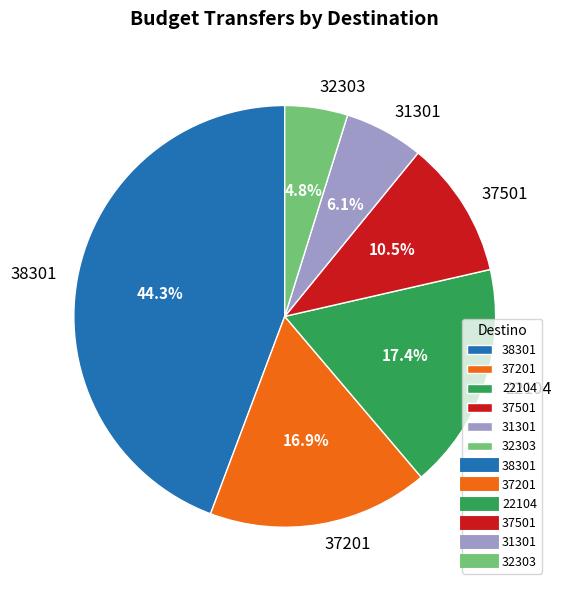

Between 22104 and 31301, which is larger?

22104